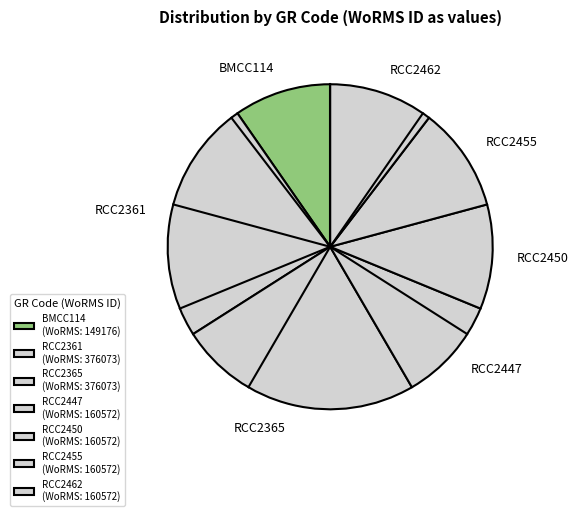

Is it true that RCC2455 is 10% of the pie?

True